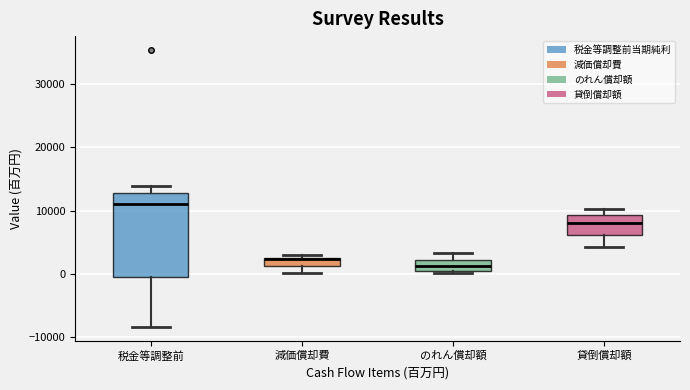

Where does the lower whisker of the box for 貸倒償却額 end on the y-axis? The values are not printed on the chart, so give them approximately, as read against the axis.

4000